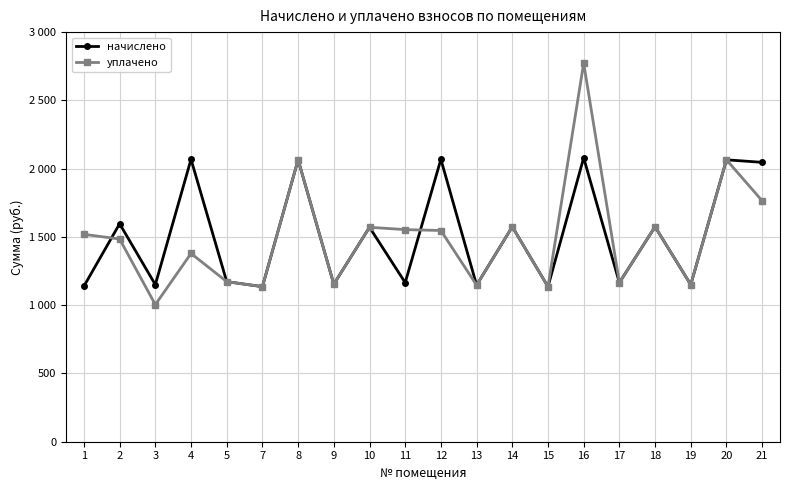

Is this an area chart (filled region under the line)?

No